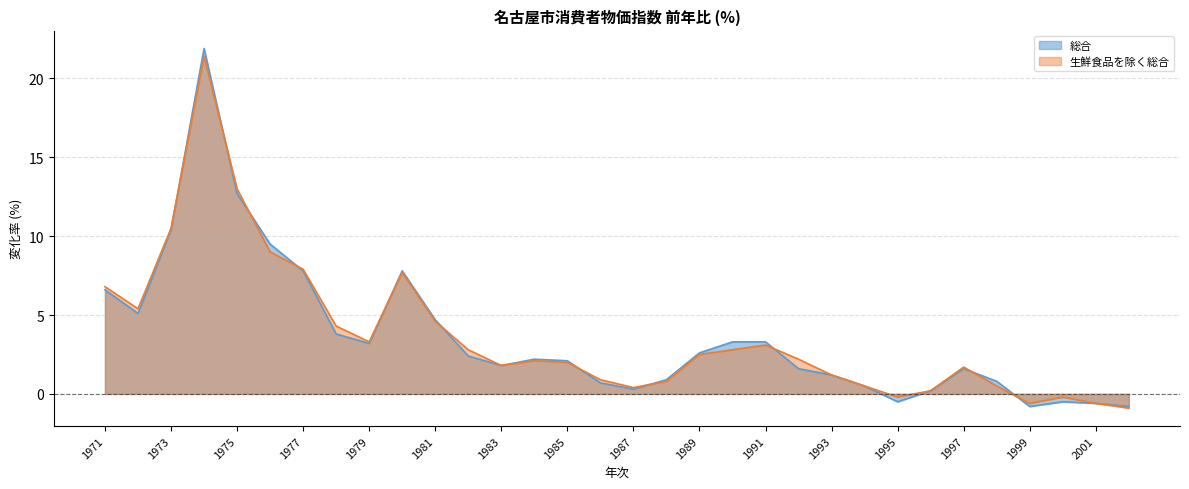

What is the difference between the second highest and minimum values in the 総合 series?

13.5